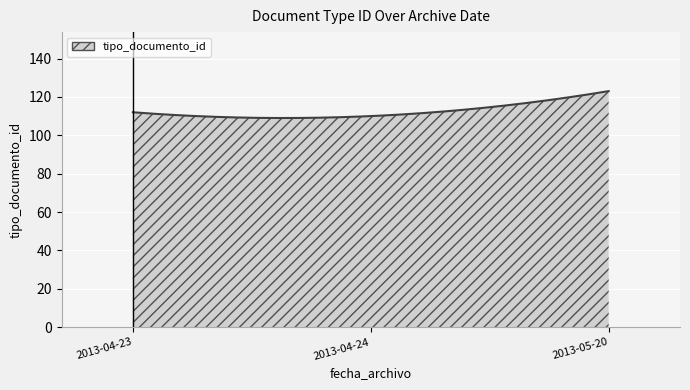

What is the minimum value shown in the chart?

109.0